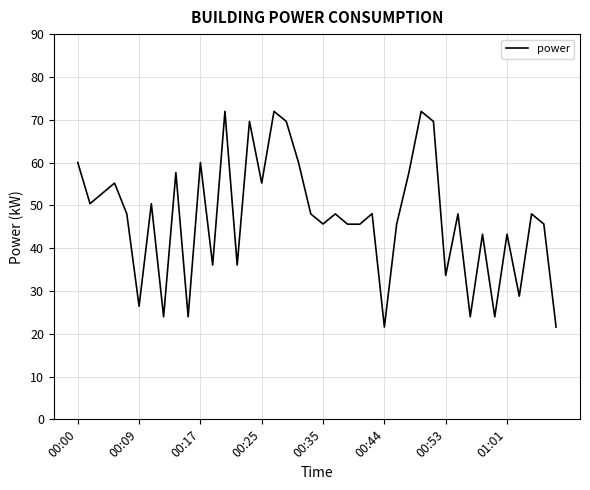

What is the minimum value shown in the chart?

21.6